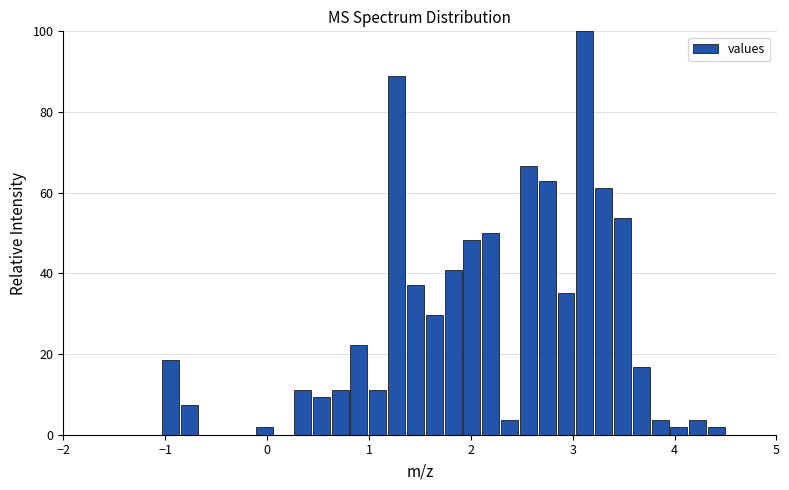

Read against the x-axis, roughly where is the centre of the tallest bar?

3.1